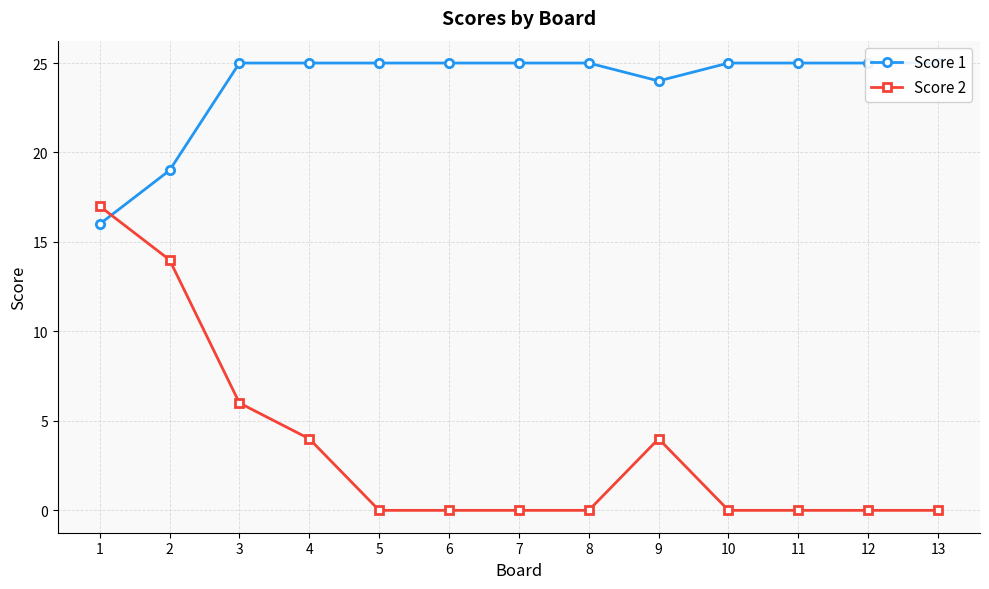

How many Score 1 values are between 25 and 26?

10